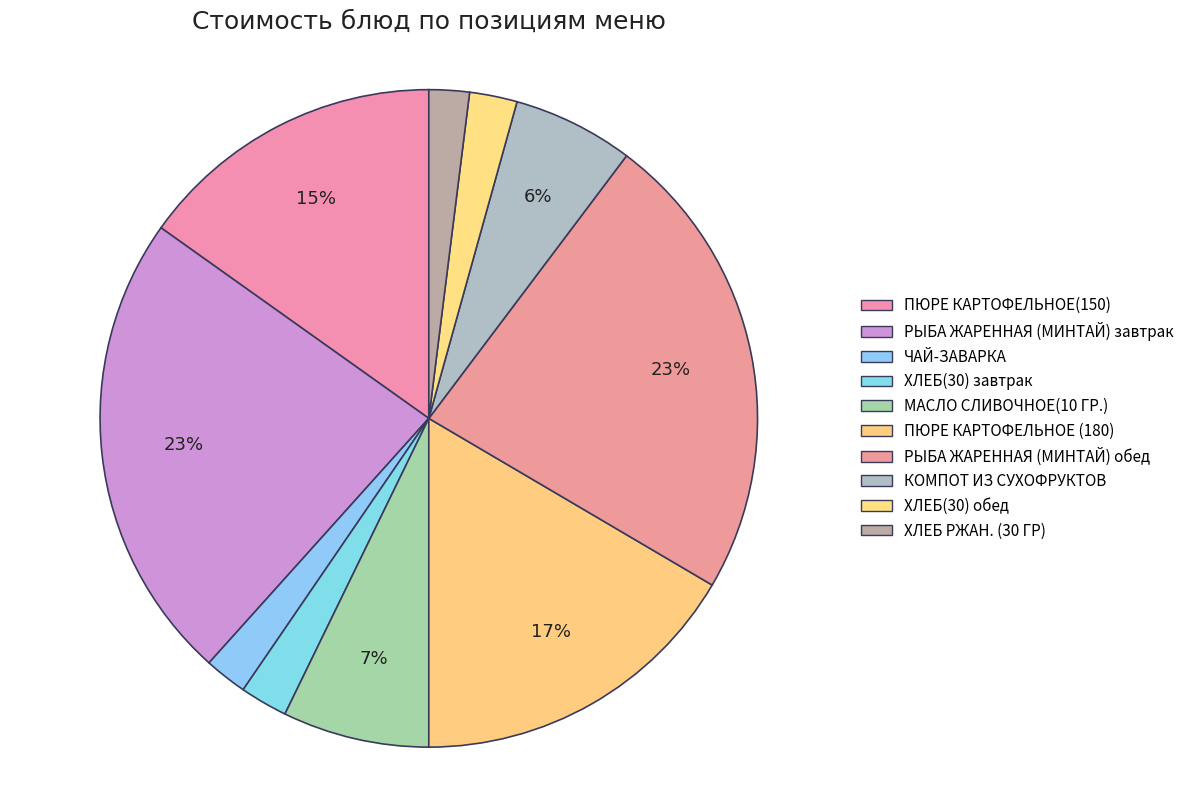

To the nearest percent, what portion does КОМПОТ ИЗ СУХОФРУКТОВ represent?

6%